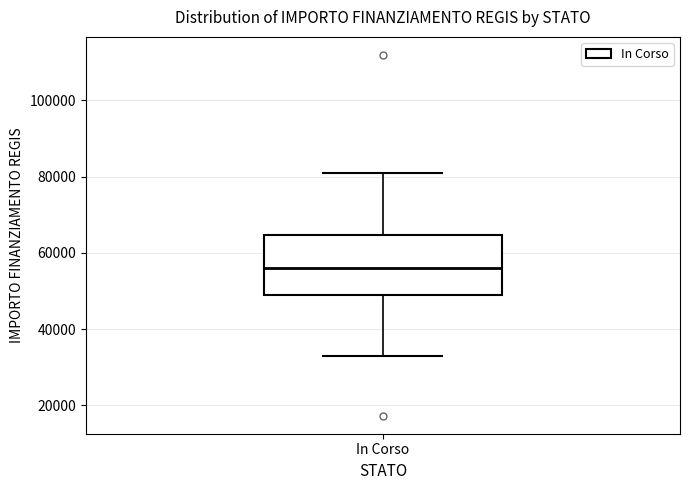

Read this box plot against the y-axis: the position of the median line, the range covered by the box, and the ends of both whiskers. The values are not printed on the chart, so give them approximately, as read against the axis.

median 56000, box 50000 to 64000, whiskers 32000 to 80000